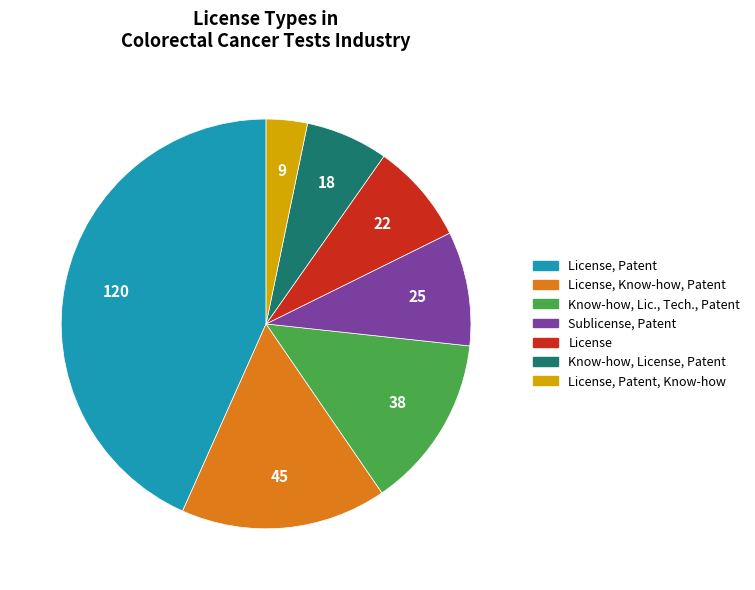

How many slices are in this pie chart?

7